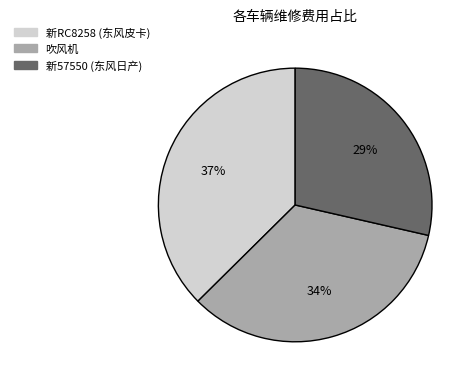

To the nearest percent, what is the average slice percentage?

33%